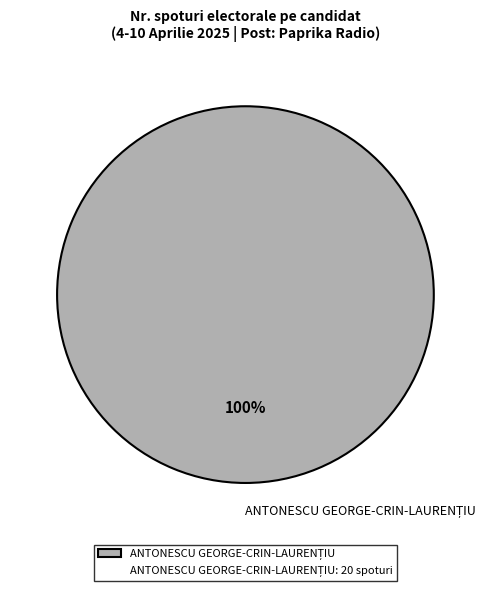

Is there any slice that represents more than half of the pie?

Yes